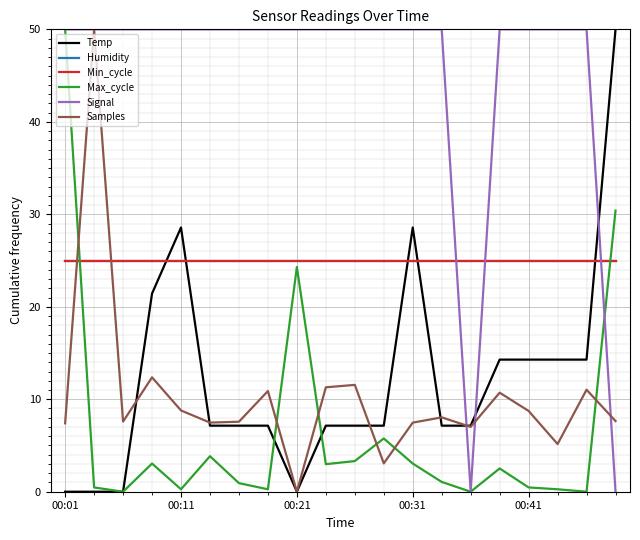

How many times do Humidity and Temp cross each other?

5